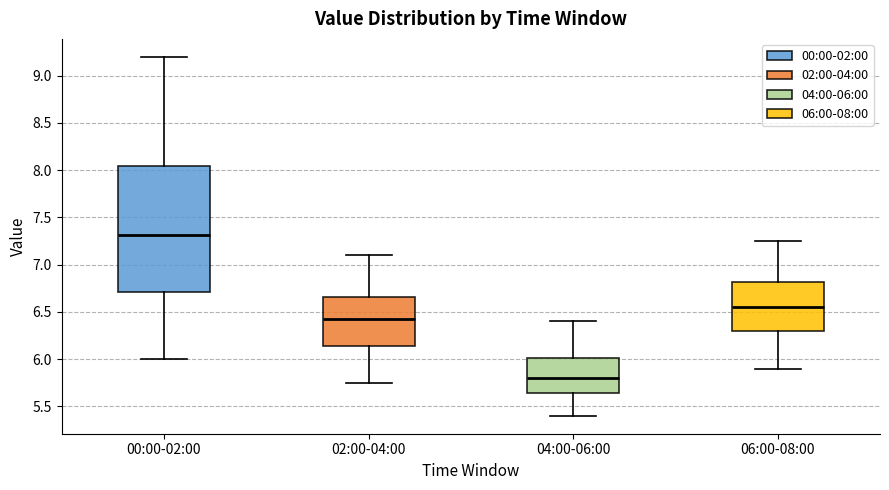

Which box has the highest median line?

00:00-02:00